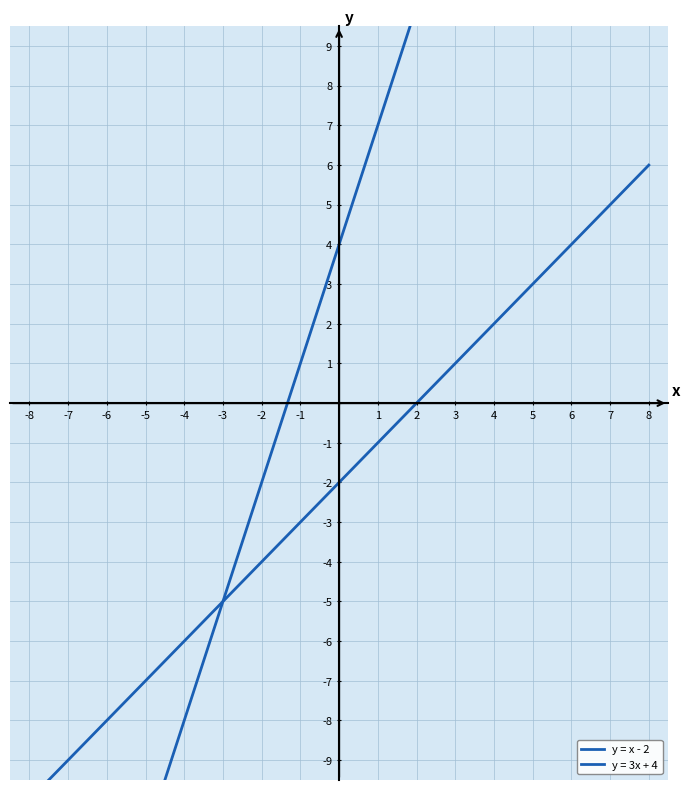

Which series has the widest spread of values?

y = 3x + 4